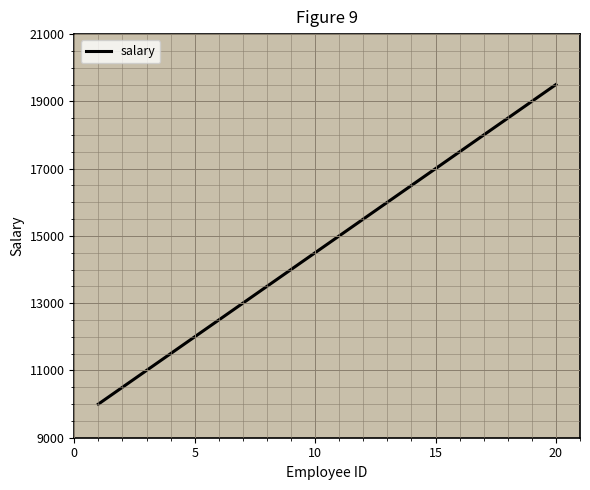

Is this an area chart (filled region under the line)?

No